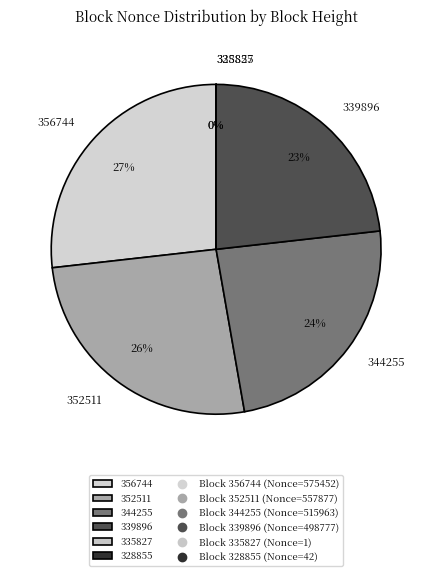

Approximately how many times larger is the value at 356744 compared to 352511?

1.0